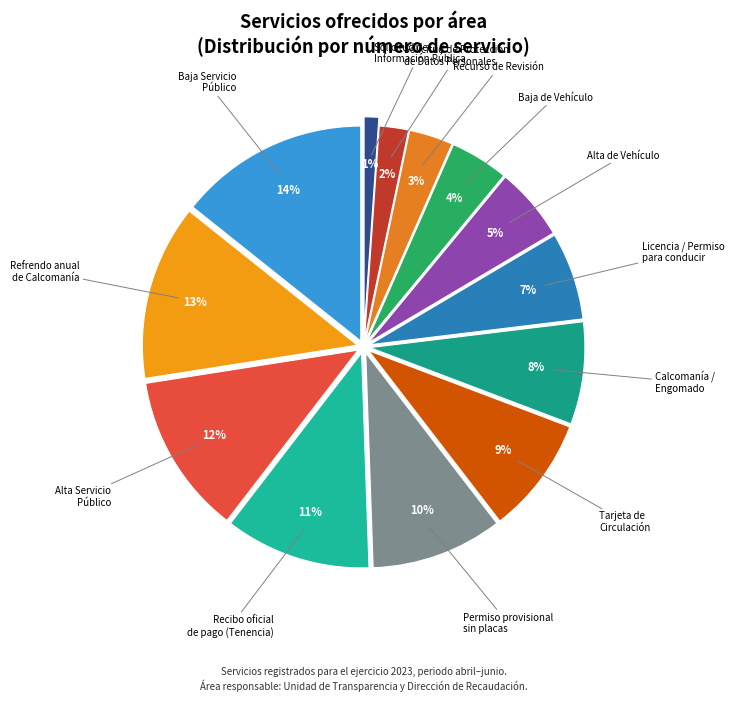

To the nearest percent, what is the difference between the largest and smallest slice percentages?

13%